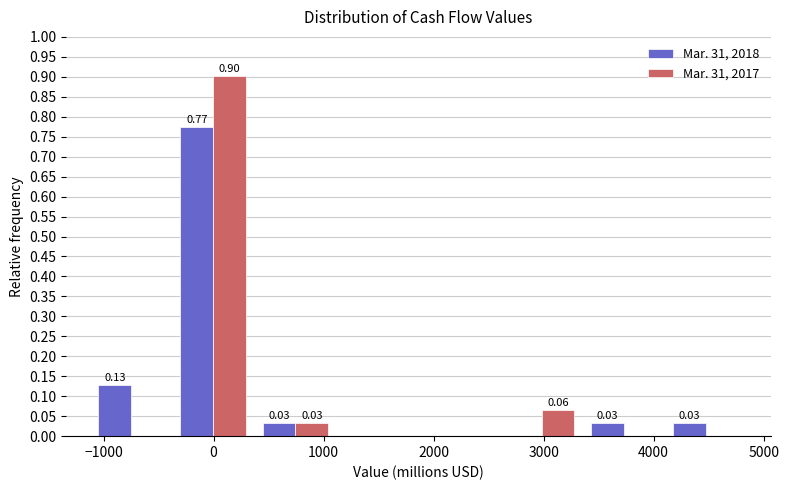

In the Mar. 31, 2018 series, which range on the x-axis has the tallest bar?

-400 to 400